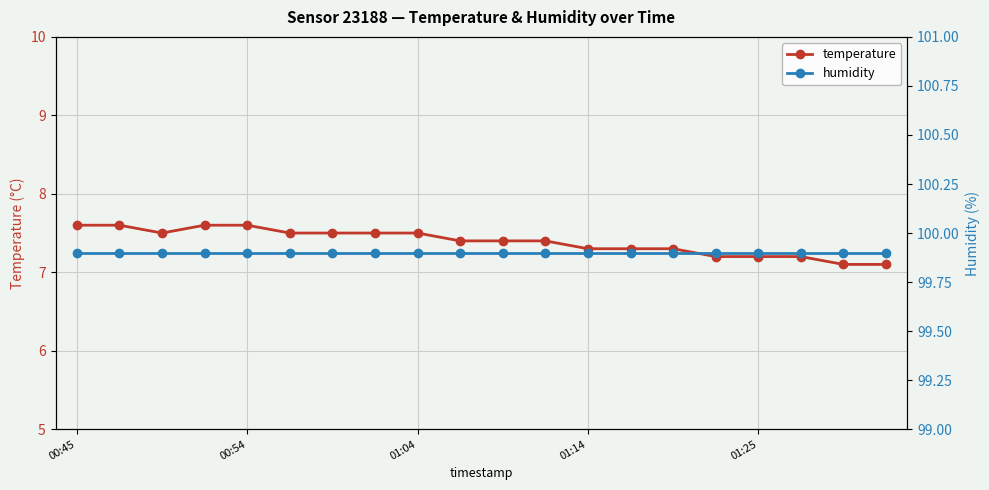

True or false: temperature and humidity cross at least once.

False